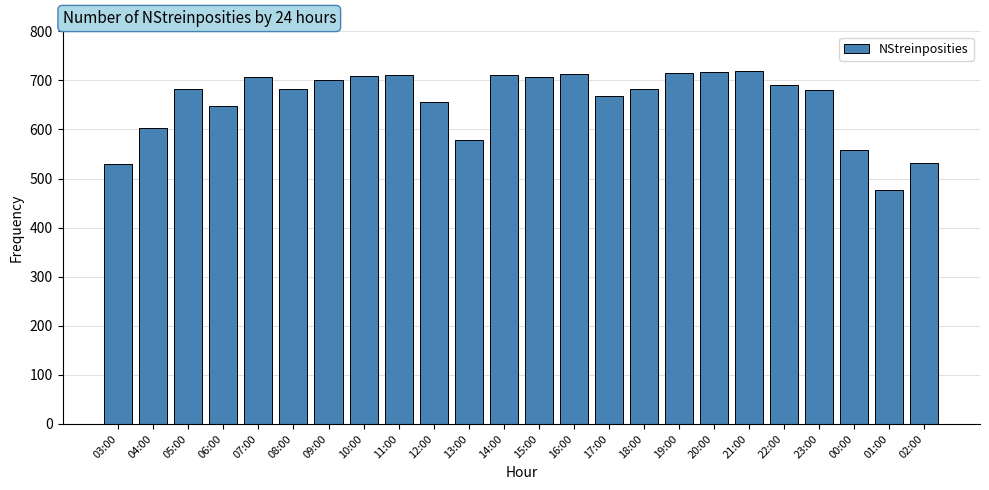

What position from the left is 08:00?

6